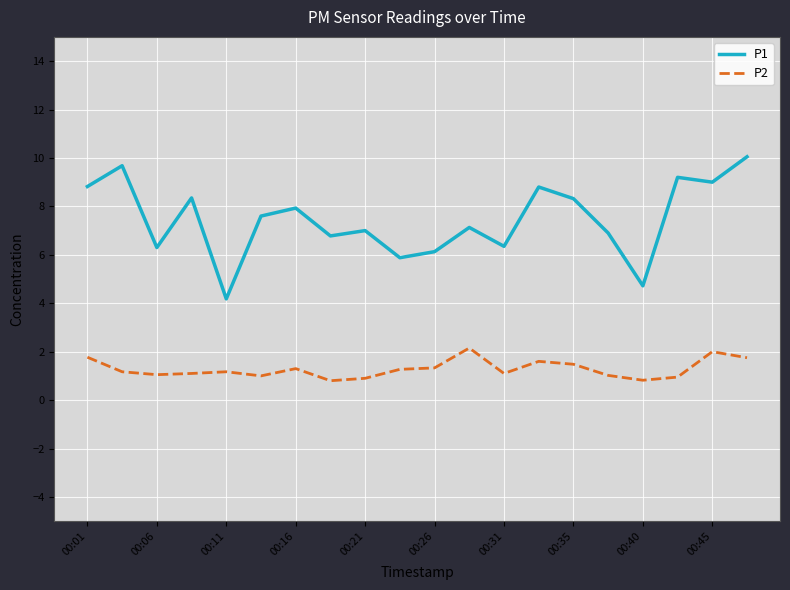

What is the smallest value displayed?

0.8